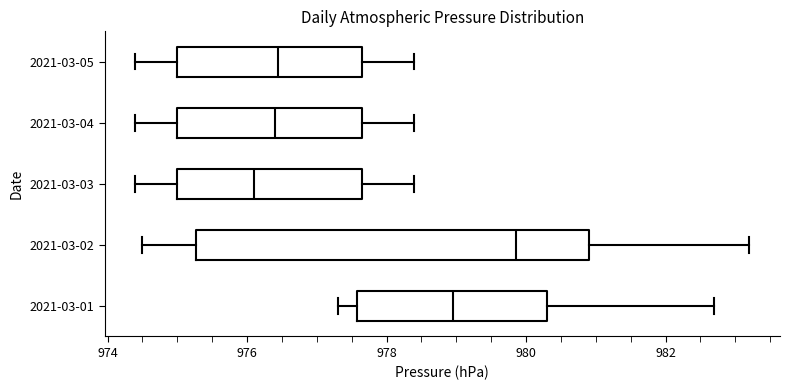

Comparing the boxes themselves (not the whiskers), which one is the widest?

2021-03-02